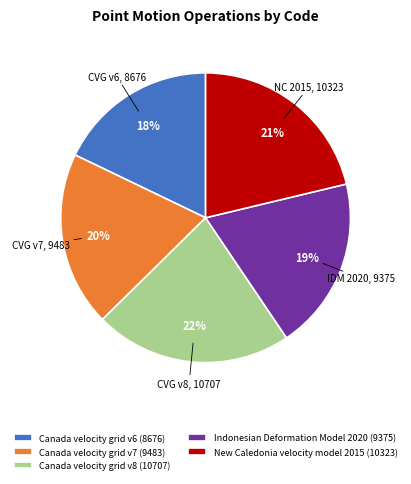

What is the largest slice in the pie chart?

Canada velocity grid v8